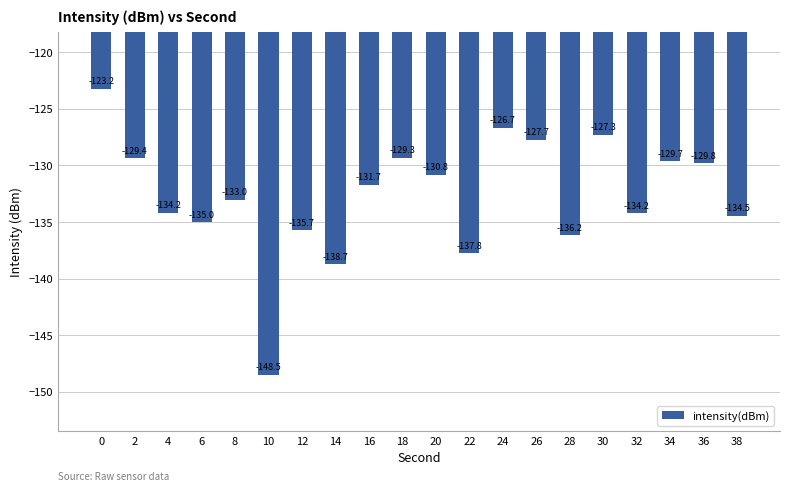

Which category has the lowest value across all series?

10